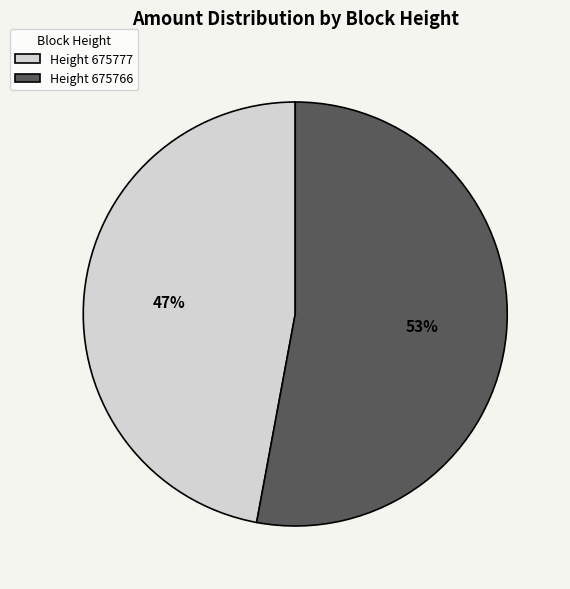

To the nearest percent, what percentage of the pie is Height 675777?

47%